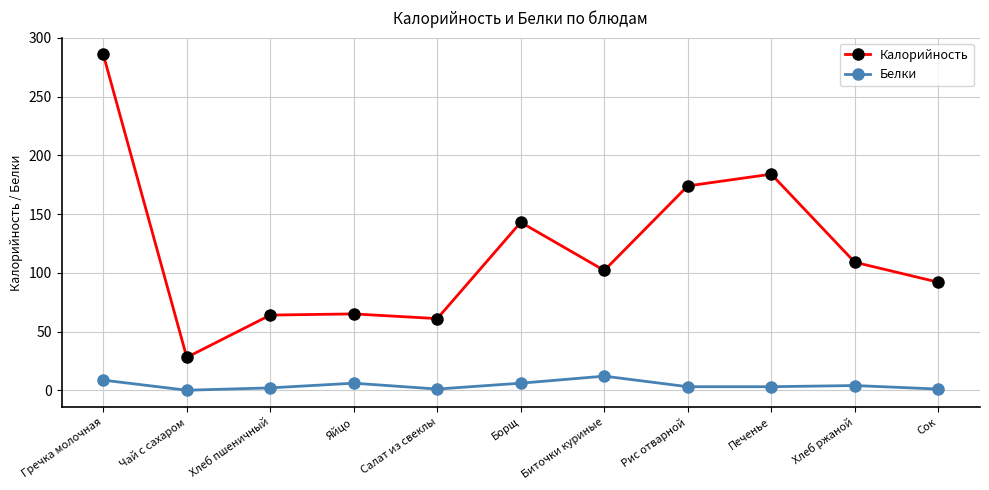

What position from the left is Салат из свеклы?

5